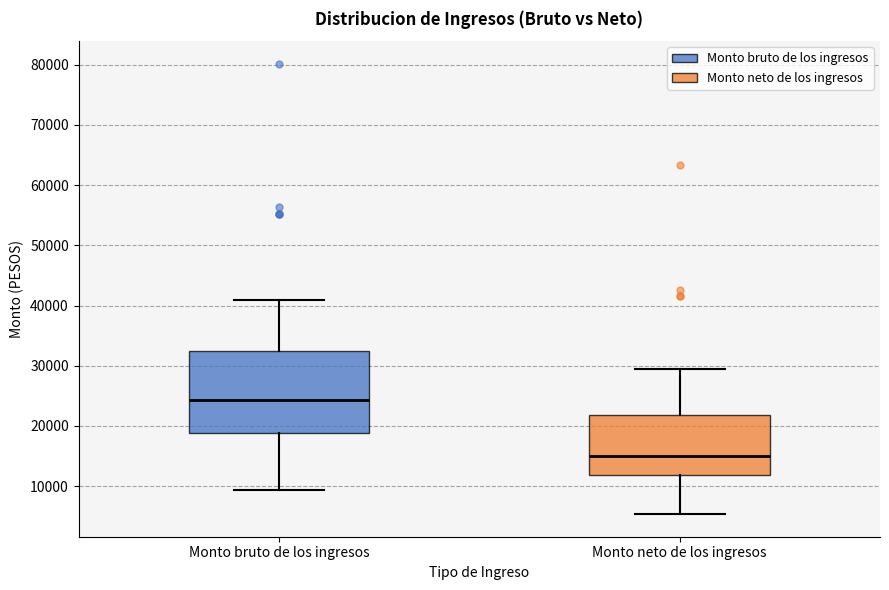

Comparing the boxes themselves (not the whiskers), which one is the tallest?

Monto bruto de los ingresos